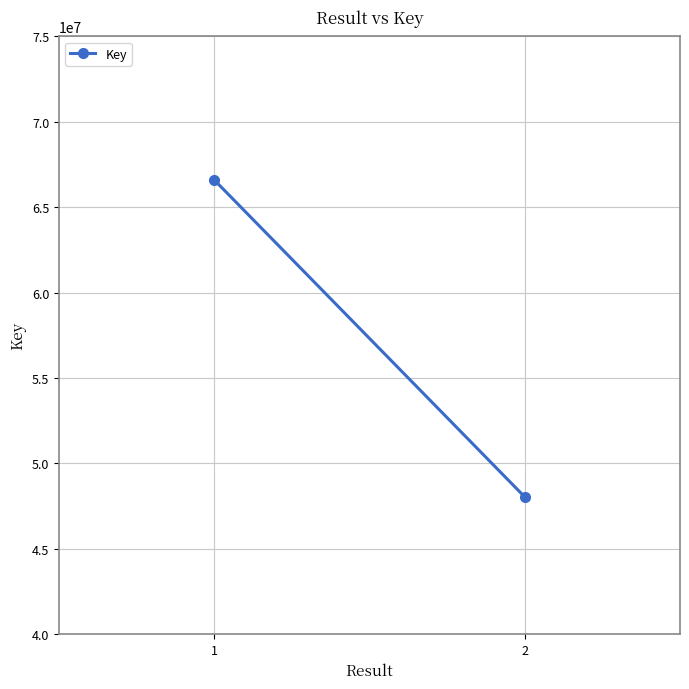

What is the greatest value displayed?

66595800